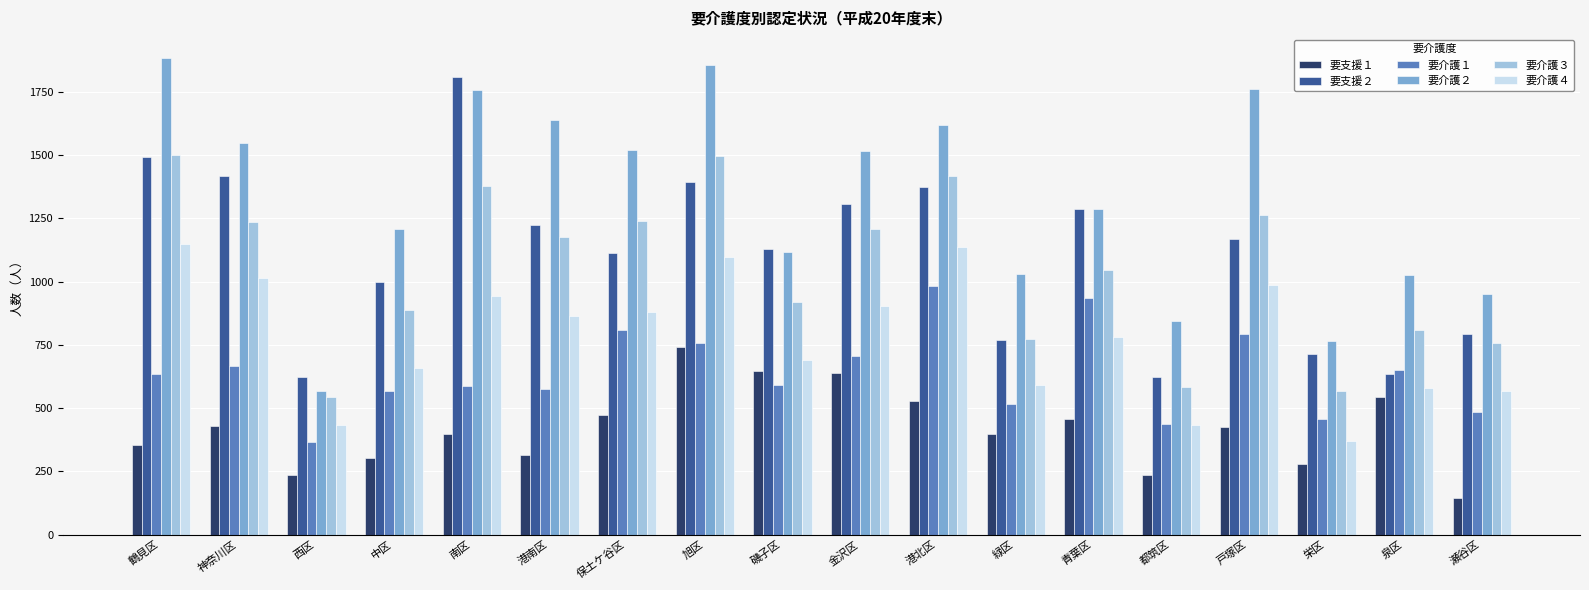

What is the total value across all series at 泉区?

4243